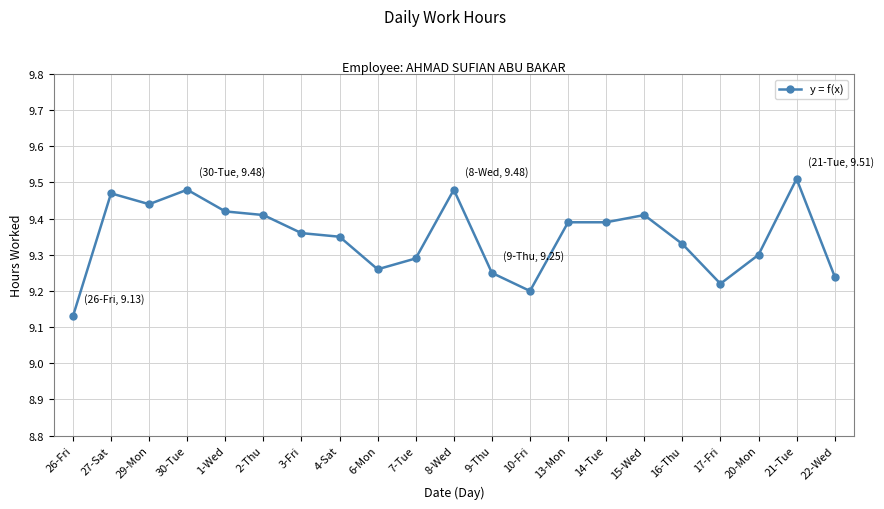

What is the difference between the values at 2-Thu and 26-Fri?

0.3